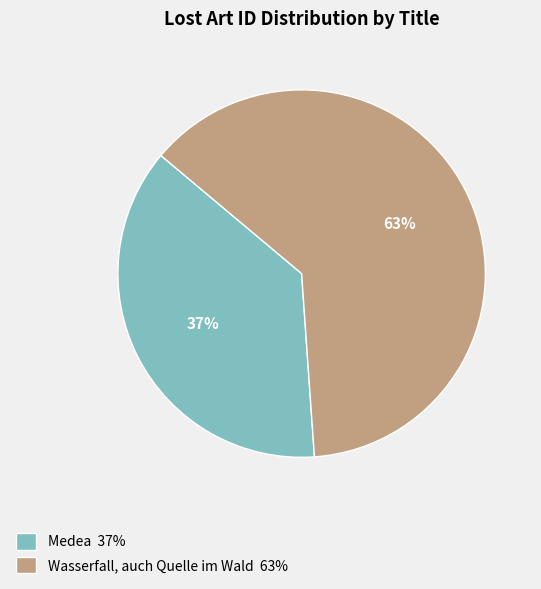

To the nearest percent, what is the average slice percentage?

50%